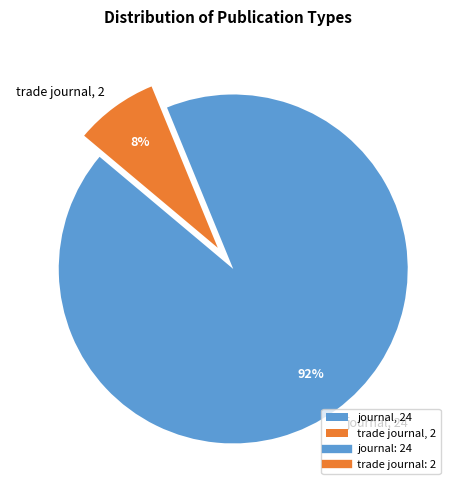

Count the number of slices in the pie.

2